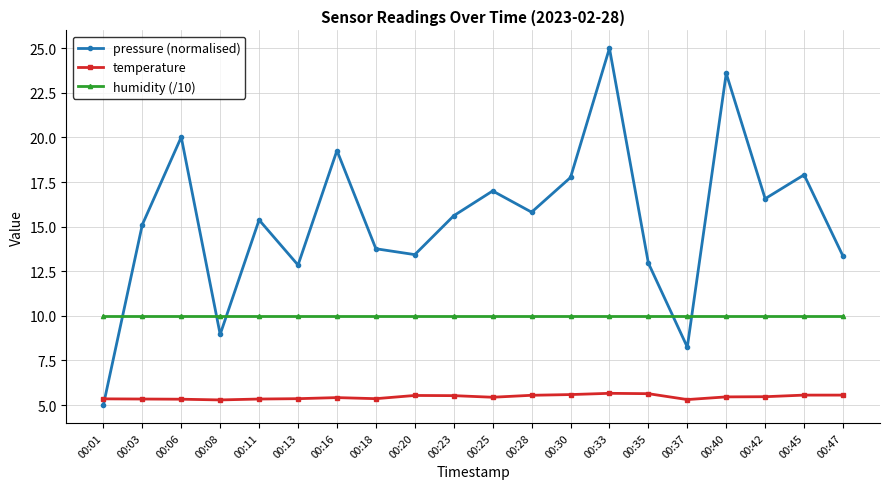

Which series has the largest range (max minus min)?

pressure (normalised)